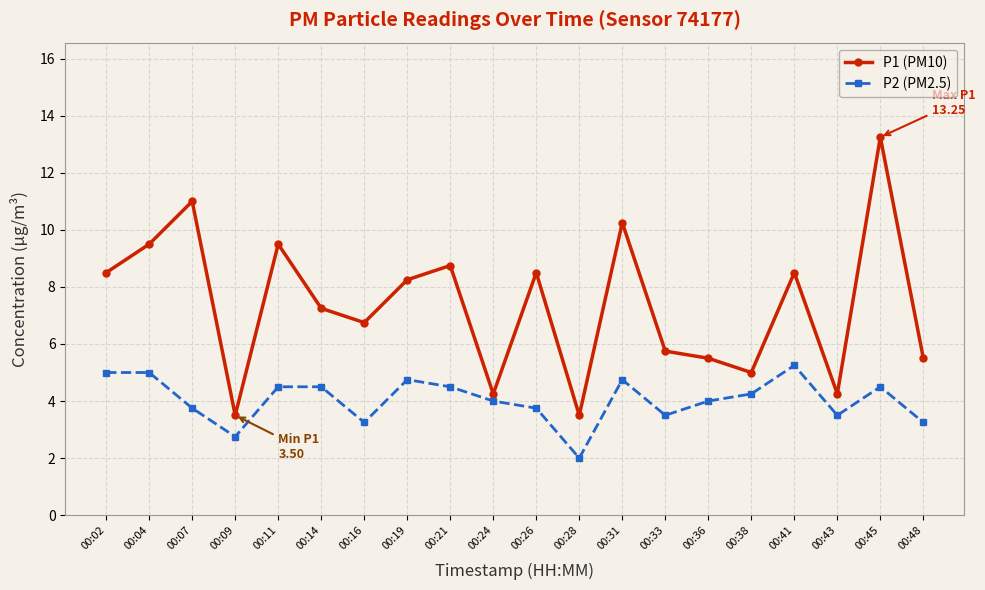

True or false: P1 (PM10) and P2 (PM2.5) intersect in this chart.

False